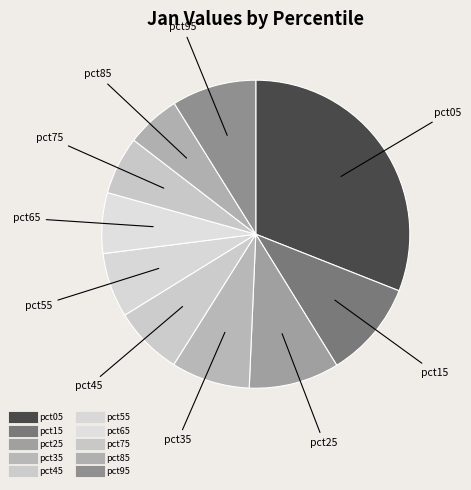

Is it true that pct35 is 21% of the pie?

False